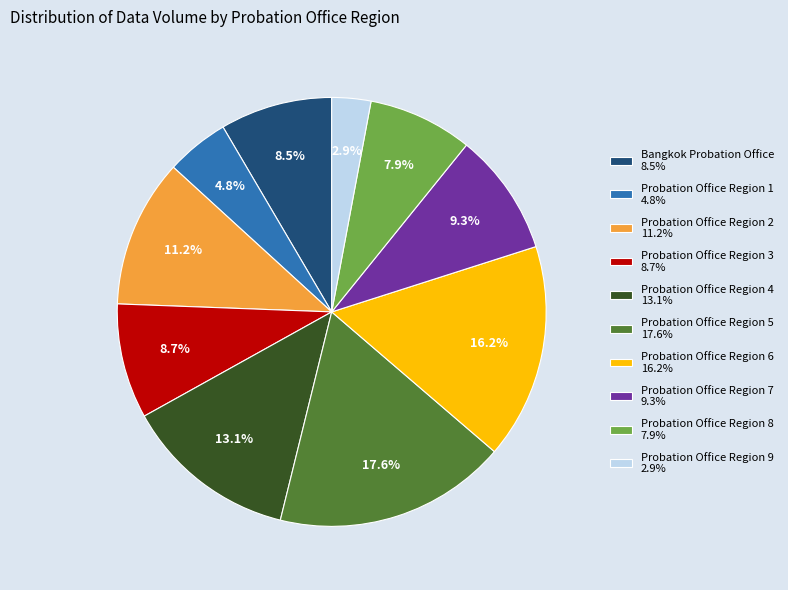

Count the number of slices in the pie.

10